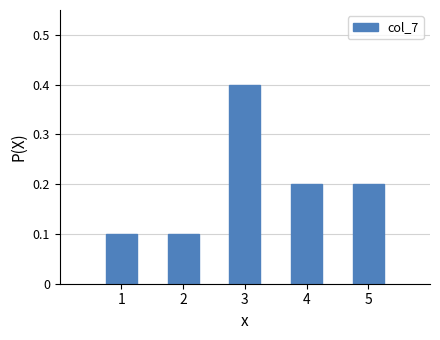

Reading left to right, transcribe all the data shown in this chart.

1=0.1	2=0.1	3=0.4	4=0.2	5=0.2